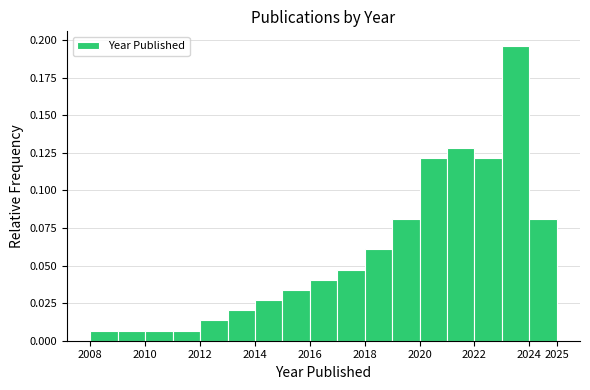

Reading left to right, transcribe this chart: for each bar, give the range it covers on the x-axis and its height. The values are not printed on the chart, so give them approximately, as read against the axis.

2008 to 2009: 0.005
2009 to 2010: 0.005
2010 to 2011: 0.005
2011 to 2012: 0.005
2012 to 2013: 0.015
2013 to 2014: 0.020
2014 to 2015: 0.025
2015 to 2016: 0.035
2016 to 2017: 0.040
2017 to 2018: 0.045
2018 to 2019: 0.060
2019 to 2020: 0.080
2020 to 2021: 0.120
2021 to 2022: 0.130
2022 to 2023: 0.120
2023 to 2024: 0.195
2024 to 2025: 0.080